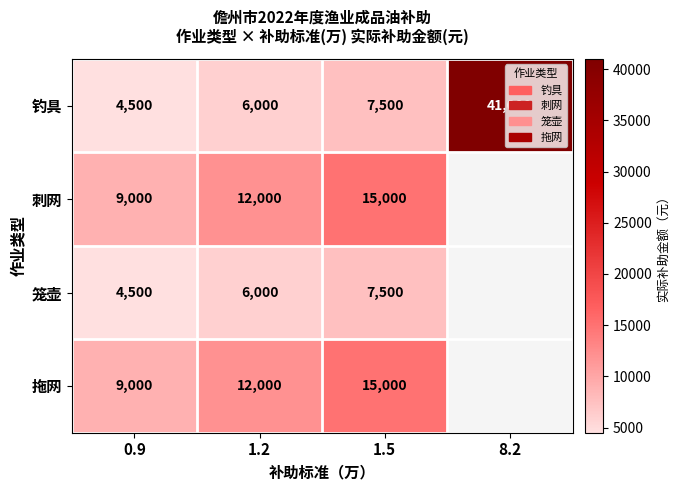

What is the difference between the 笼壶 values at 1.5 and 0.9?

3000